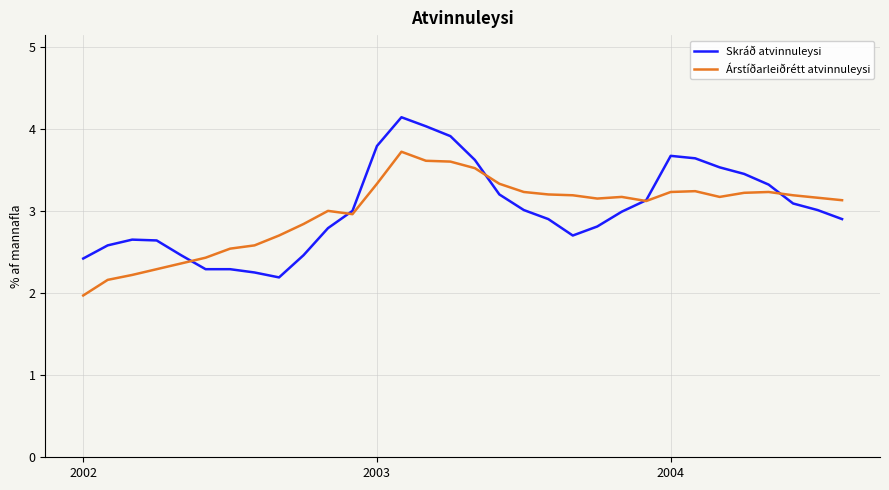

Which series has the largest range (max minus min)?

Skráð atvinnuleysi